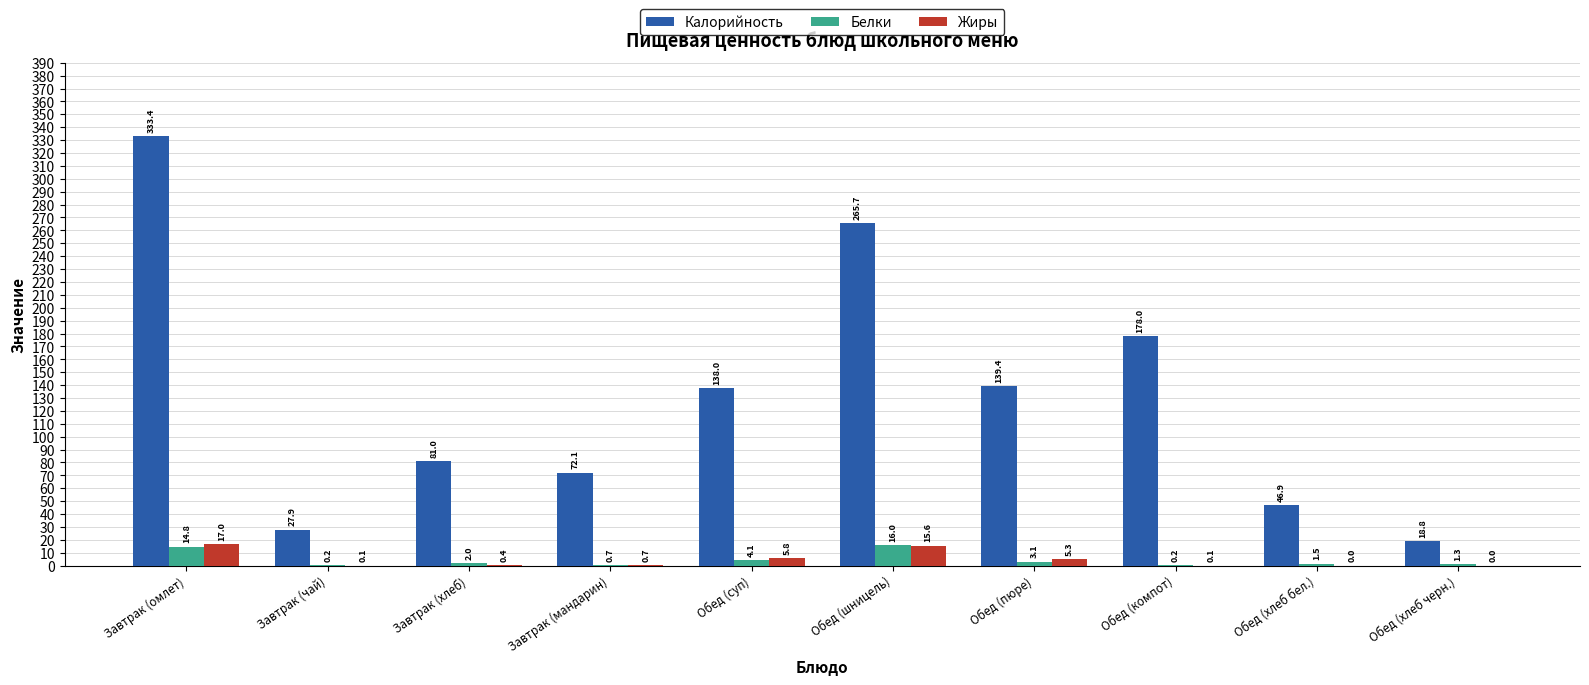

Is it true that Жиры equals 0.0 at Обед (хлеб черн.)?

True